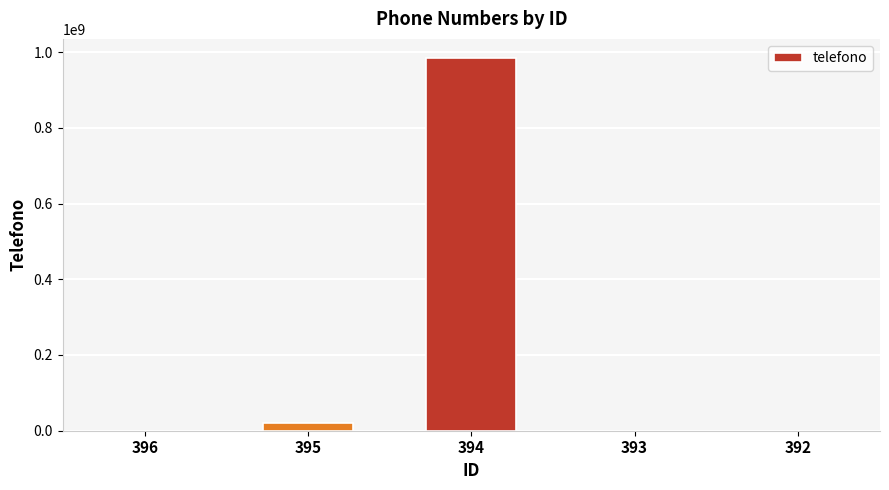

What is the maximum value shown in the chart?

985567848